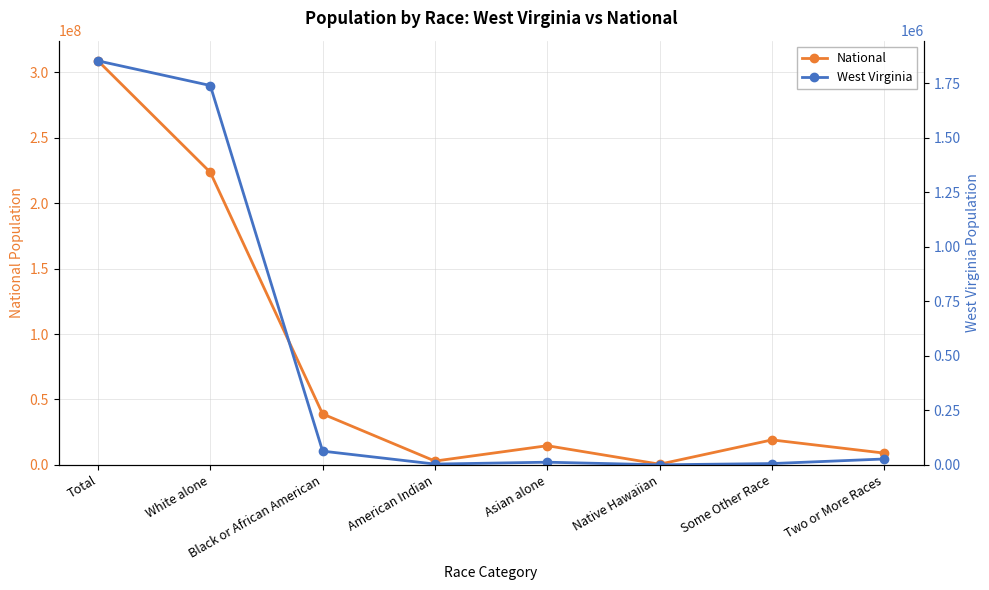

At how many categories does at least one series exceed 129021835?

2